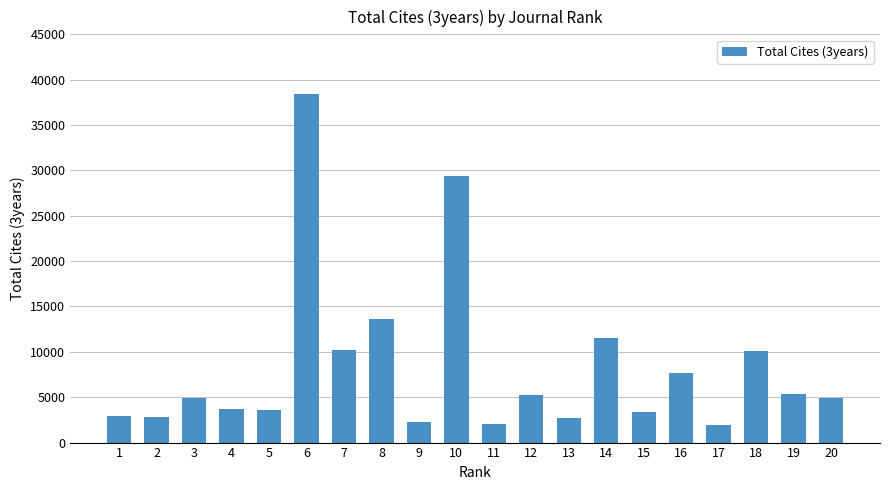

The chart shows a value of 6207 at 4. True or false?

False